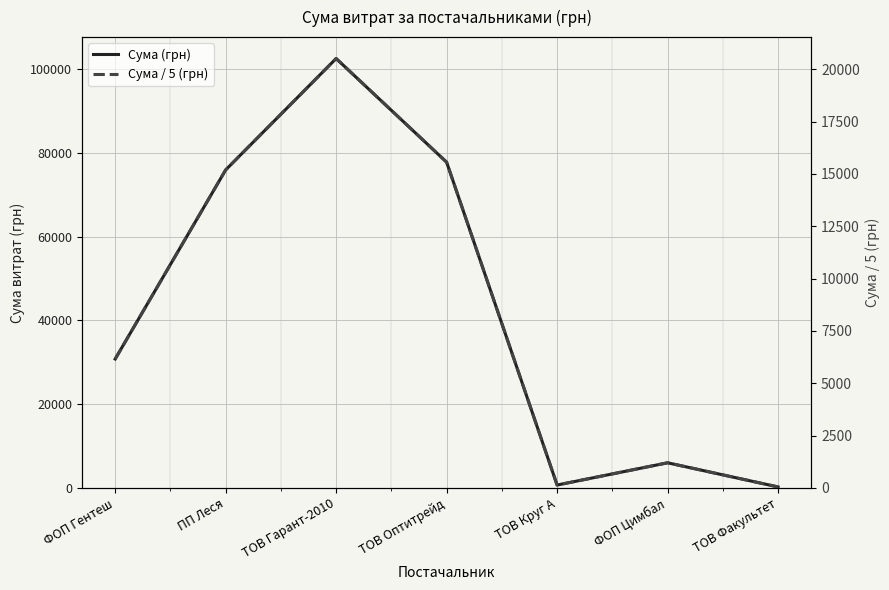

The Сума (грн) series shows 355.0 at ТОВ Факультет. True or false?

False